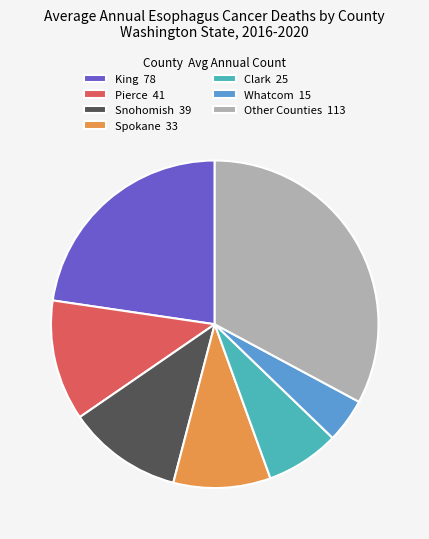

Which category has the smallest portion of the pie?

Whatcom 15